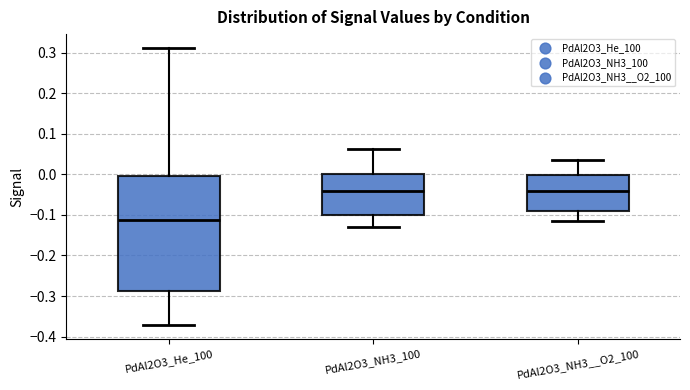

Comparing the boxes themselves (not the whiskers), which one is the tallest?

PdAl2O3_He_100